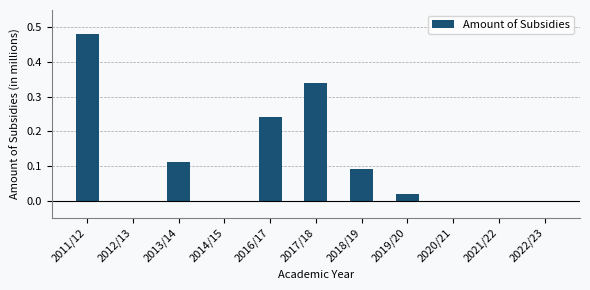

How many data points does each series have?

11